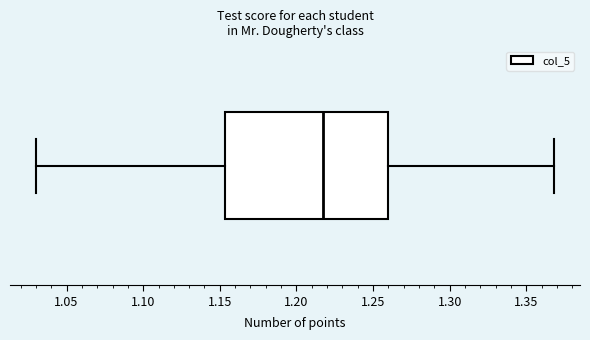

Read this box plot against the x-axis: the position of the median line, the range covered by the box, and the ends of both whiskers. The values are not printed on the chart, so give them approximately, as read against the axis.

median 1.215, box 1.155 to 1.260, whiskers 1.030 to 1.370